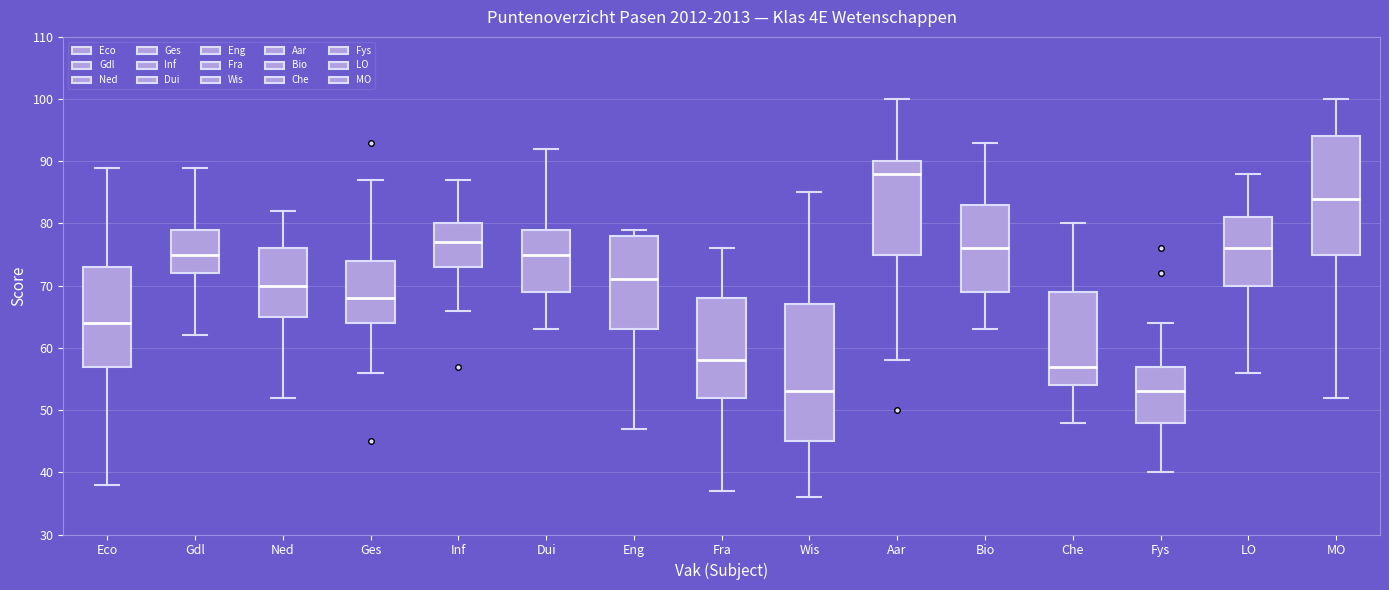

Comparing the boxes themselves (not the whiskers), which one is the tallest?

Wis